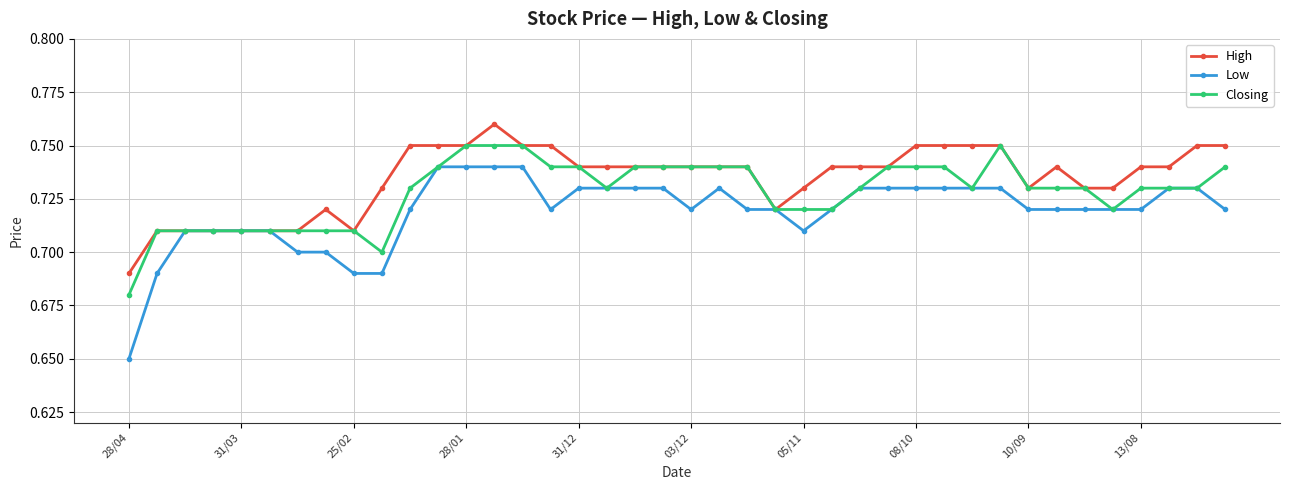

True or false: High has more than 2 interior local peaks.

True